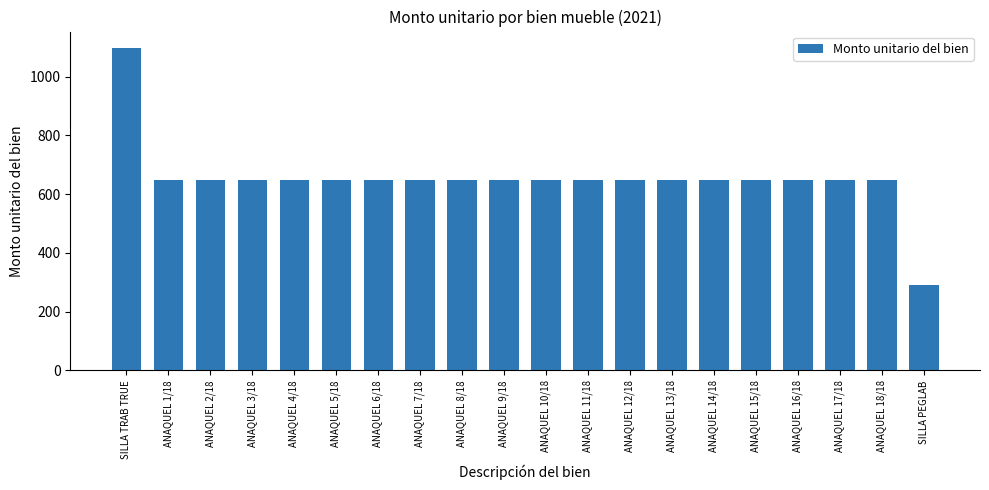

Read the value at ANAQUEL 11/18.

648.0